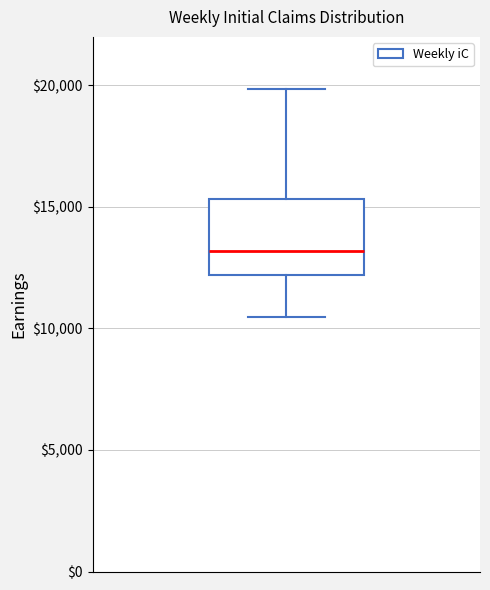

Transcribe this box plot: give where the median line is, the range the box spans, and where the two whiskers end, as read against the y-axis. The values are not printed on the chart, so give them approximately, as read against the axis.

median 13000, box 12000 to 15500, whiskers 10500 to 20000